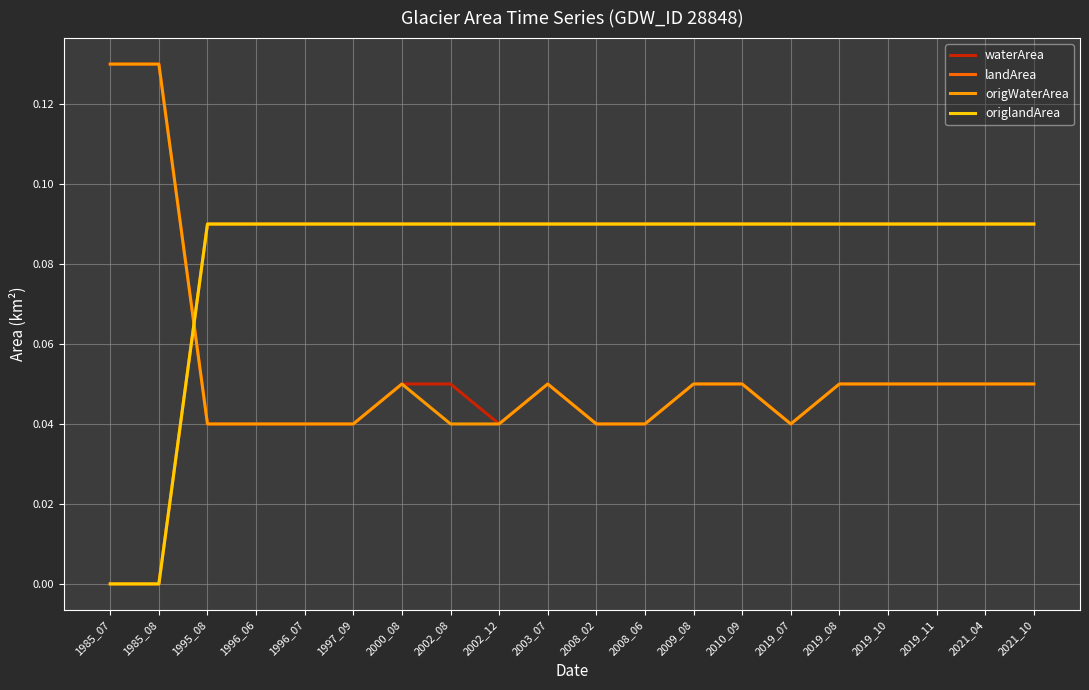

Rank the series at 1996_06 from lowest to highest value.

waterArea, origWaterArea, landArea, origlandArea